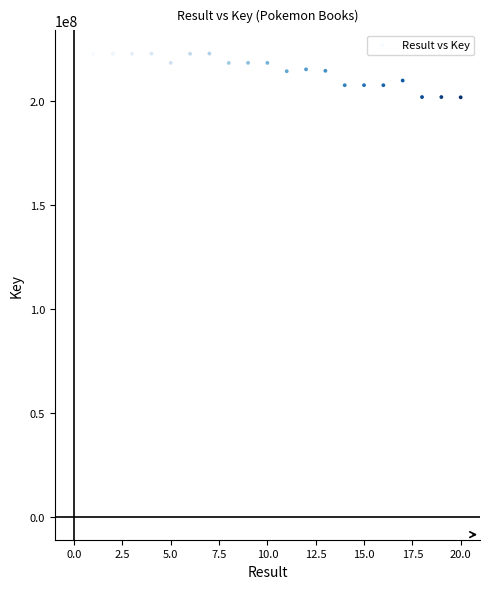

What is the range of X values (max minus min)?

19